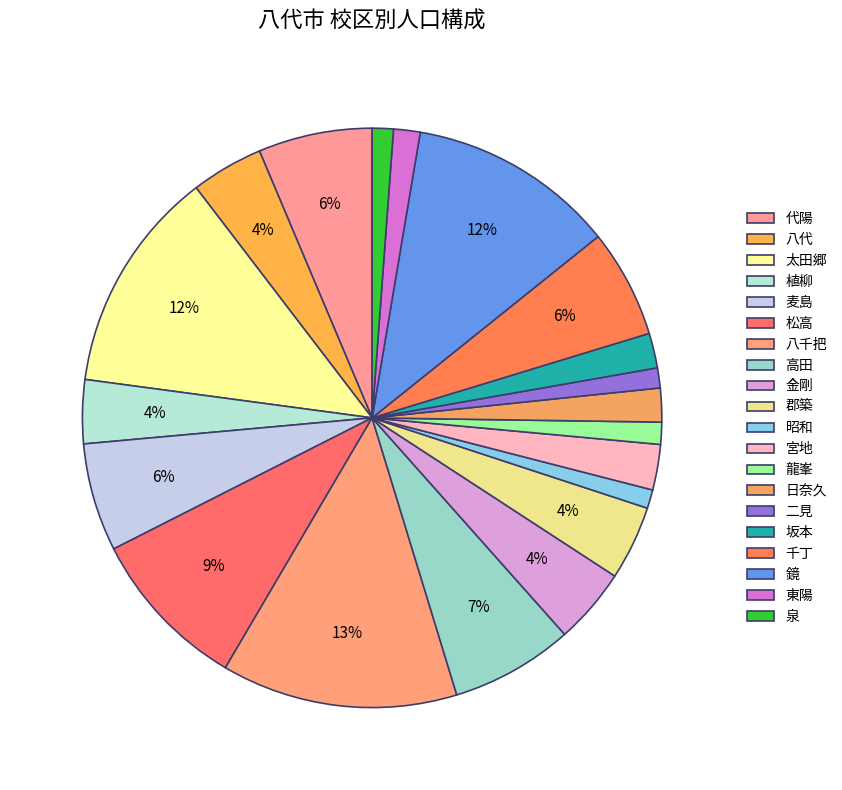

Does any single category account for the majority?

No